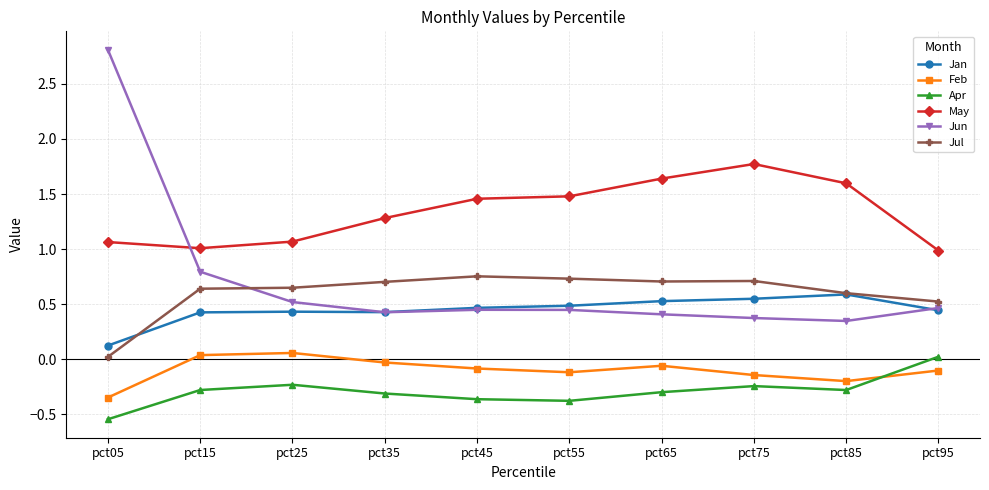

What is the sum of the Jul values at pct05 and pct25?

0.7